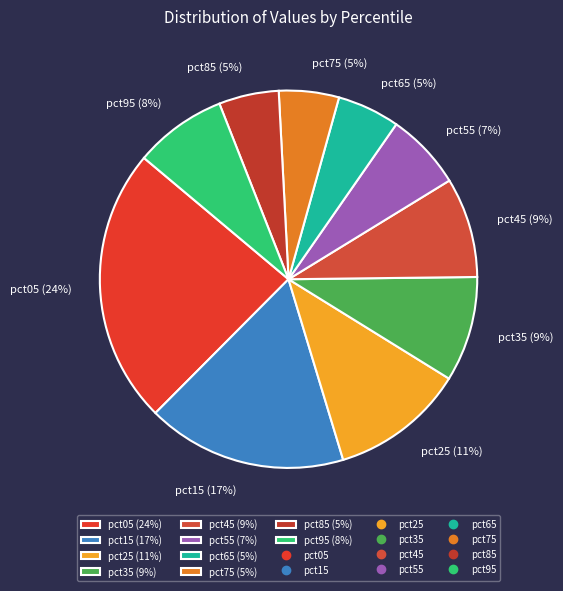

The pct45 slice represents 9% of the pie. True or false?

True